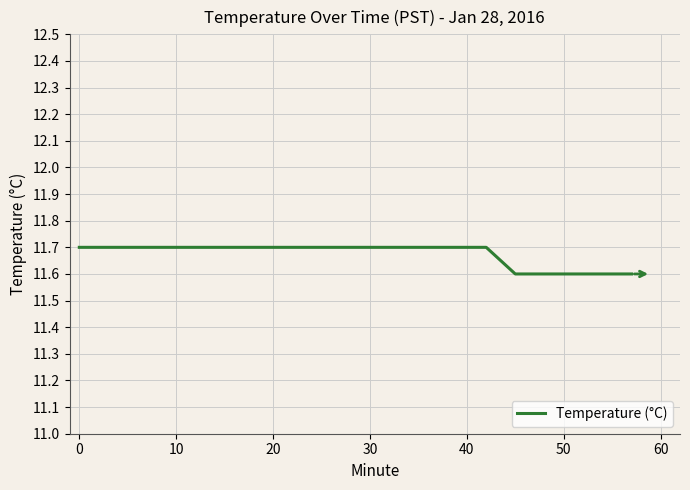

What is the difference between the maximum and second lowest values?

0.1